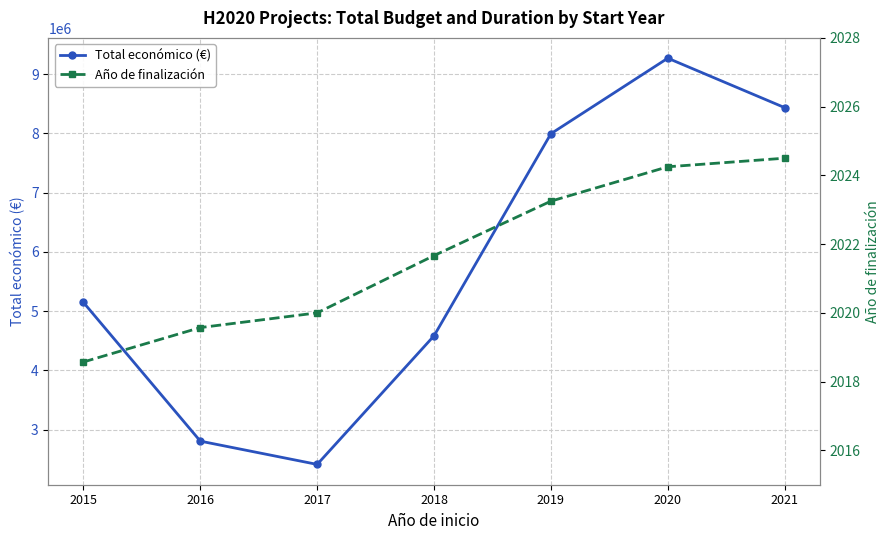

List the series in order of their overall mean, highest first.

Total económico (€), Año de finalización